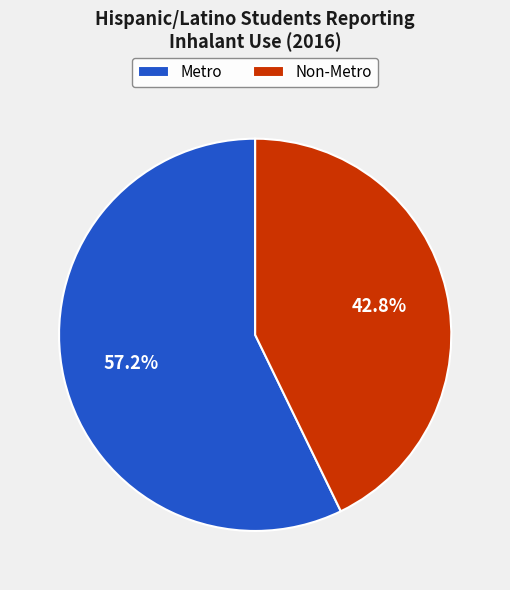

To the nearest percent, what is the difference between the largest and smallest slice percentages?

14%